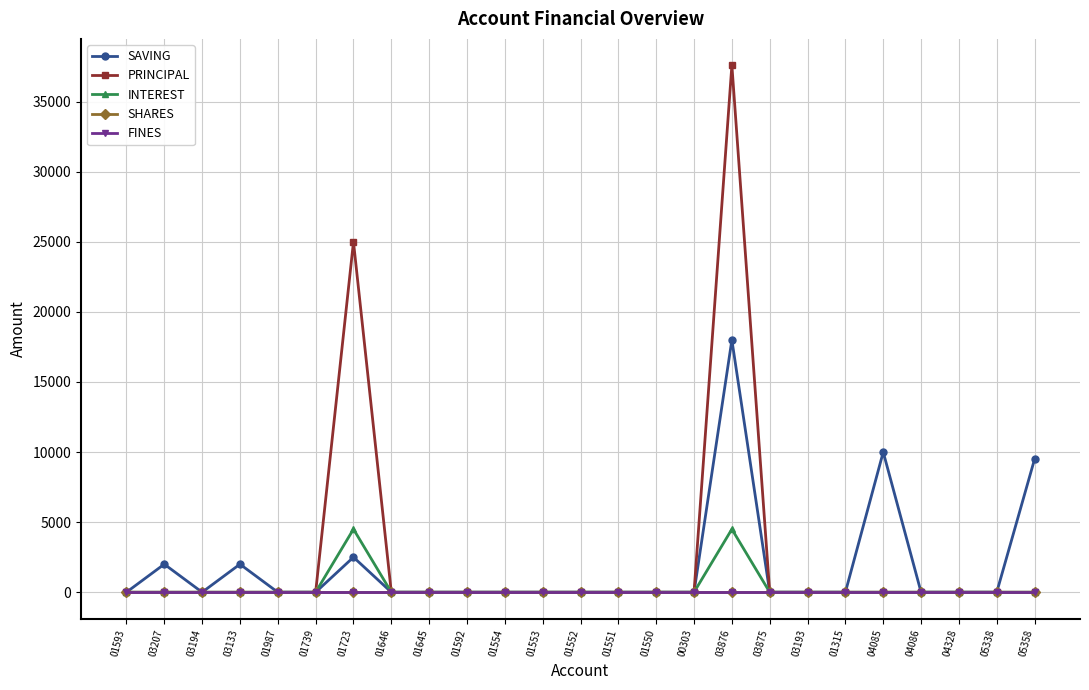

Does the chart have visible grid lines?

Yes